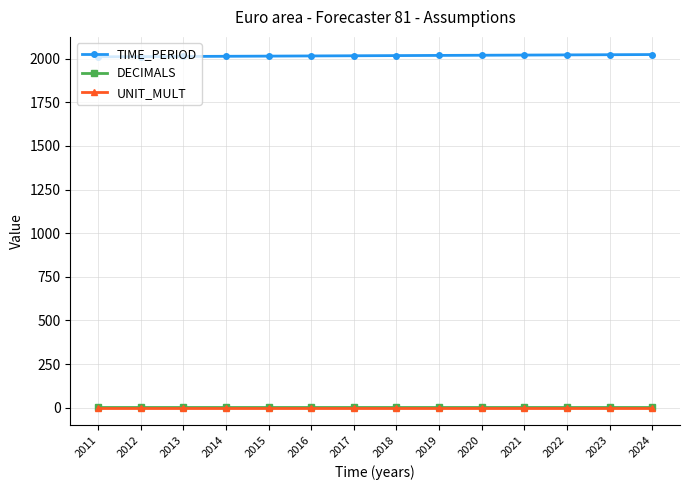

Read the TIME_PERIOD value at 2012, to the nearest 10.

2010